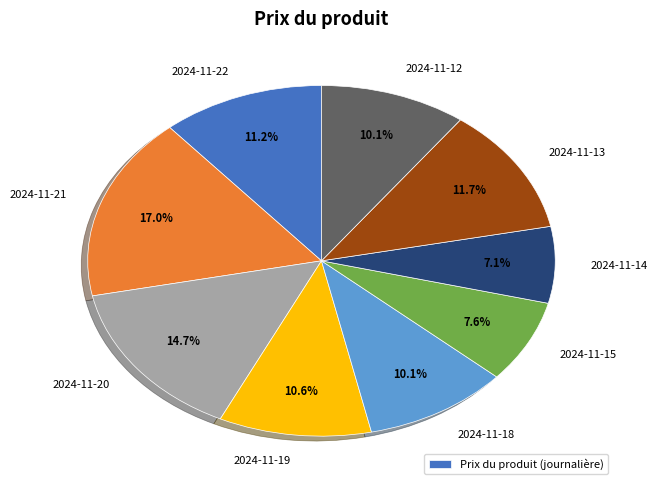

How many segments does this pie chart have?

9